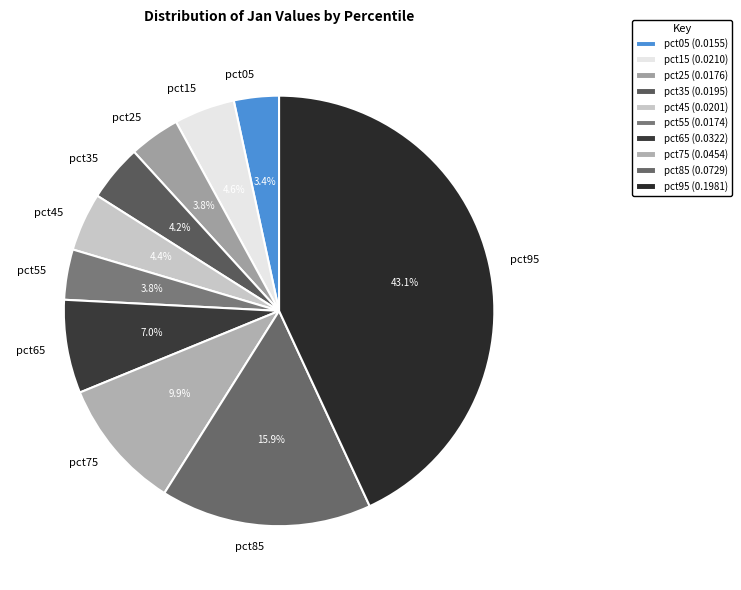

True or false: pct85 accounts for 2% of the total.

False